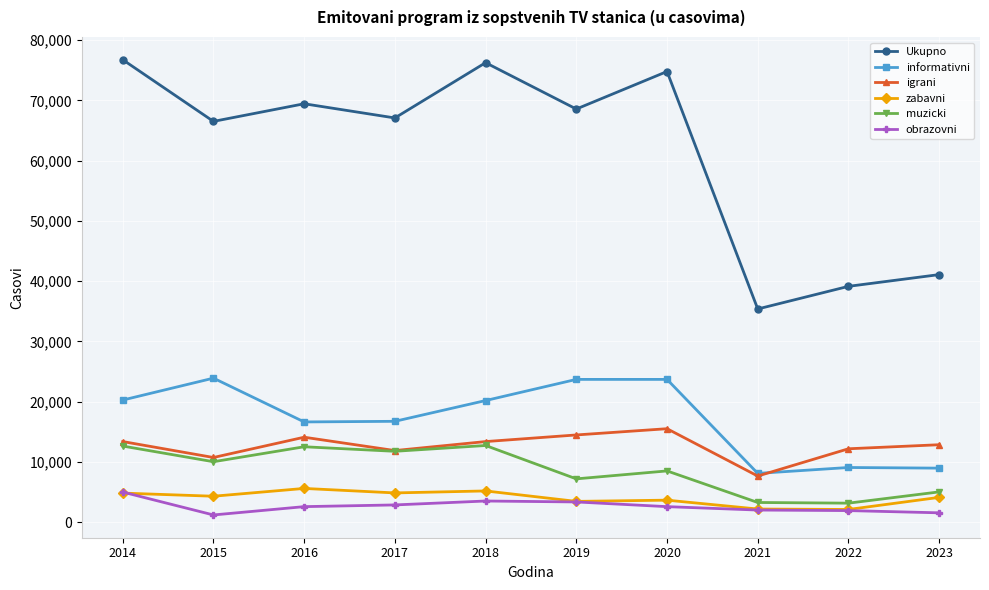

The value of informativni at 2022 is 9063. True or false?

True